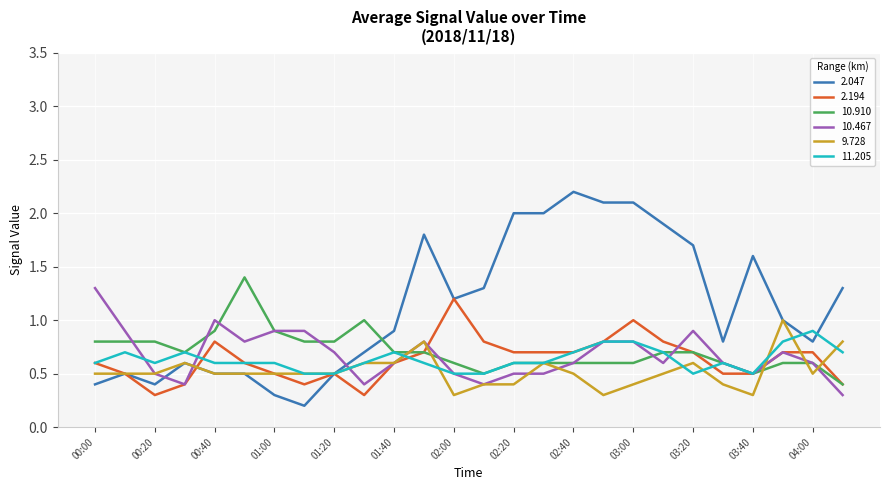

What is the lowest value of the 2.194 series?

0.3